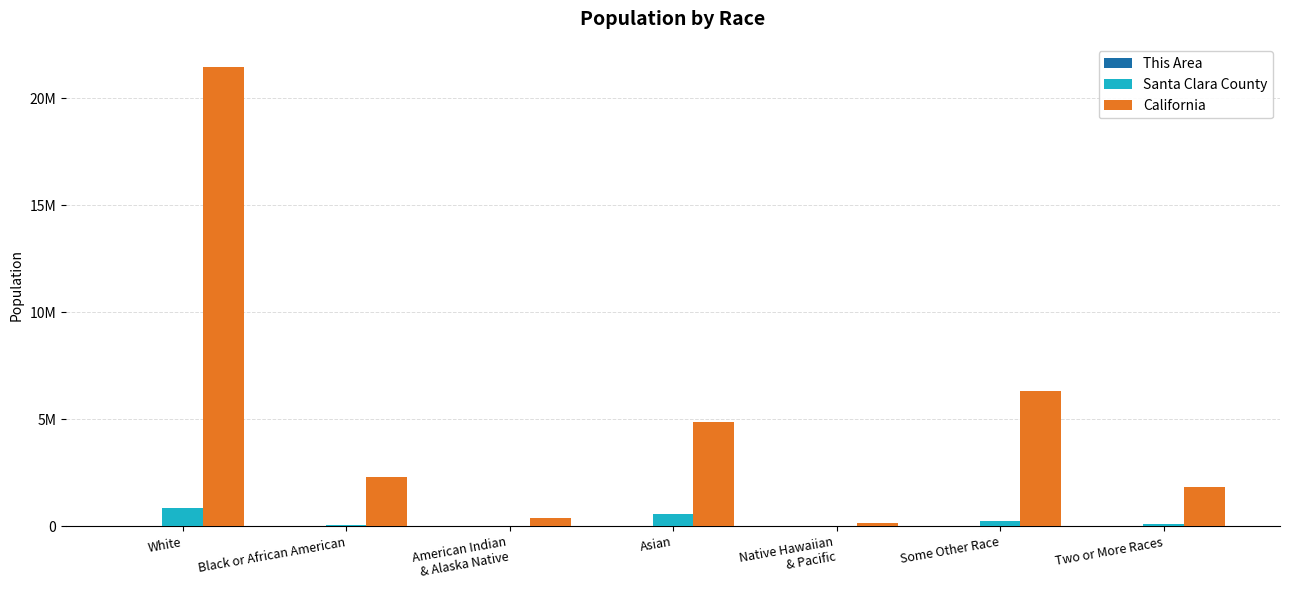

Reading right to left, extract all data points from this chart.

This Area: Two or More Races=356	Some Other Race=2205	Native Hawaiian
& Pacific=56	Asian=2583	American Indian
& Alaska Native=98	Black or African American=295	White=2582
Santa Clara County: Two or More Races=87248	Some Other Race=220806	Native Hawaiian
& Pacific=7060	Asian=570524	American Indian
& Alaska Native=12960	Black or African American=46428	White=836616
California: Two or More Races=1815384	Some Other Race=6317372	Native Hawaiian
& Pacific=144386	Asian=4861007	American Indian
& Alaska Native=362801	Black or African American=2299072	White=21453934